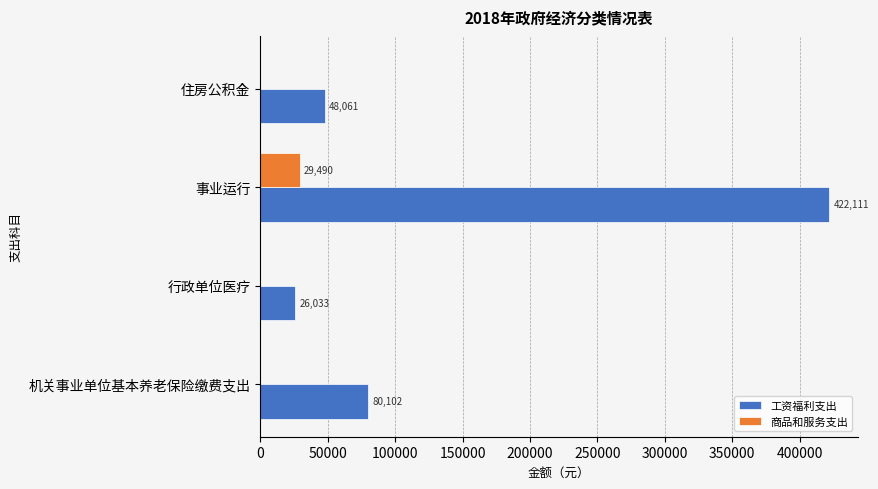

Which series has the widest spread of values?

工资福利支出